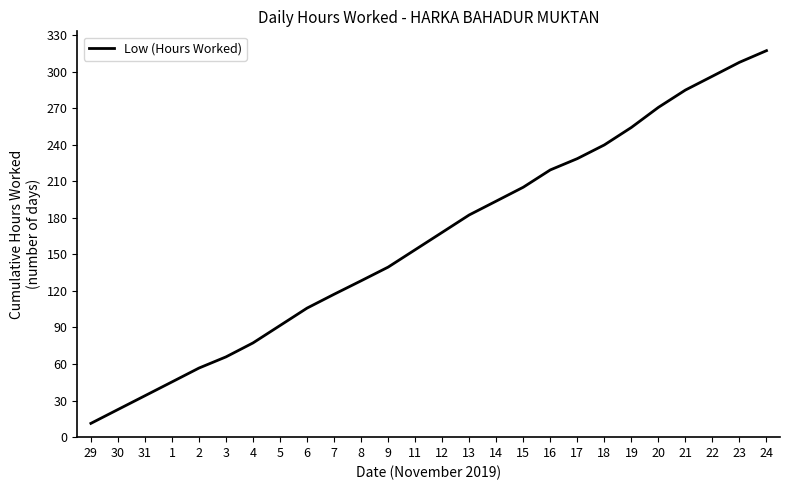

What position from the left is 4?

7